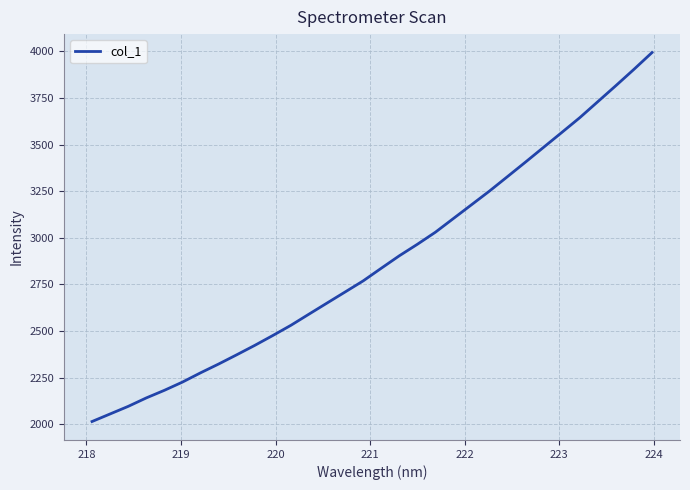

What is the difference between the maximum and minimum values?

1979.7